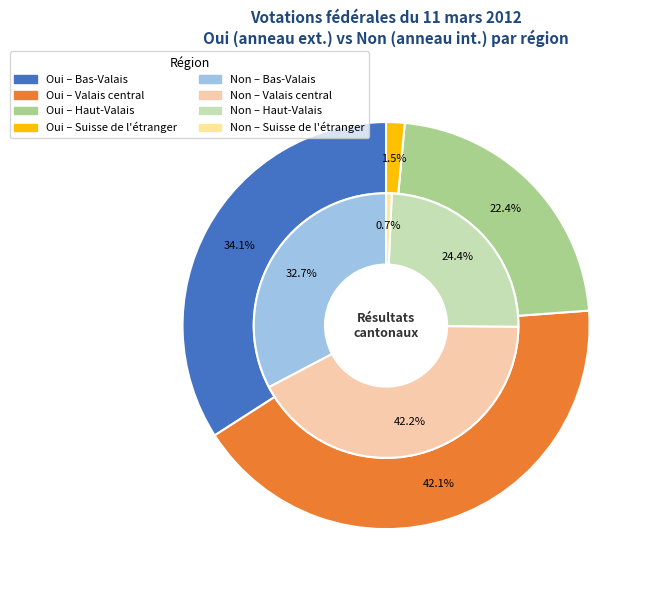

Does Suisse de l'étranger represent more than half of the total?

No